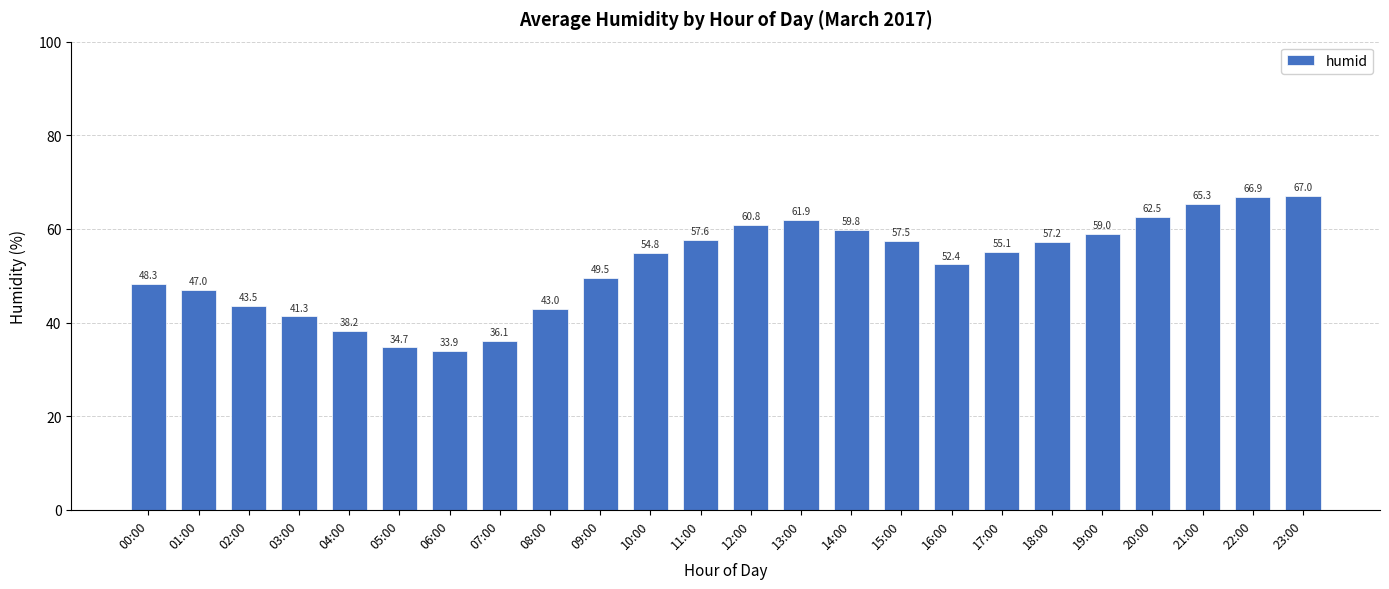

What is the difference between the maximum and second lowest values?

32.4